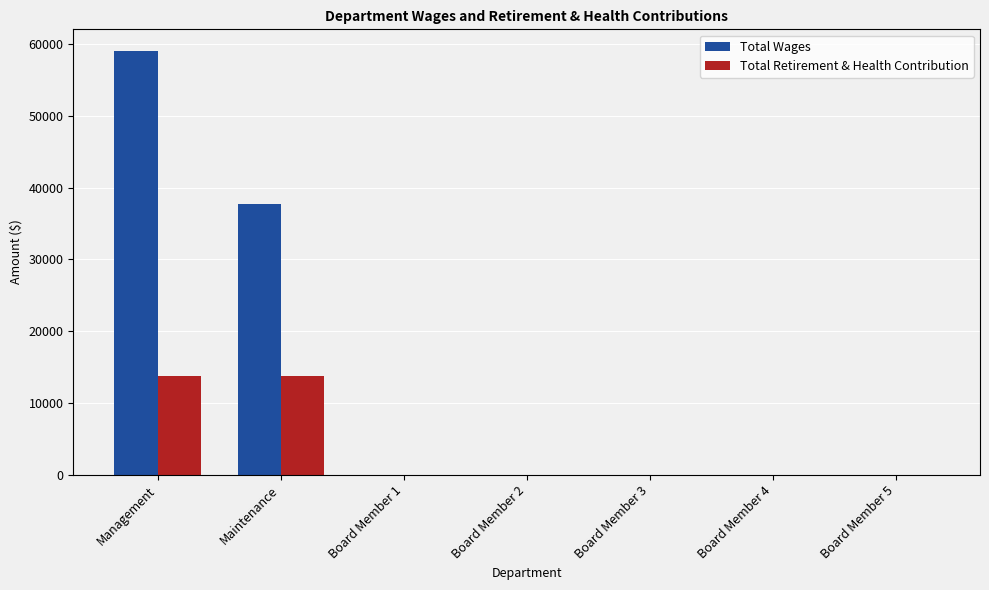

Are the bars horizontal?

No